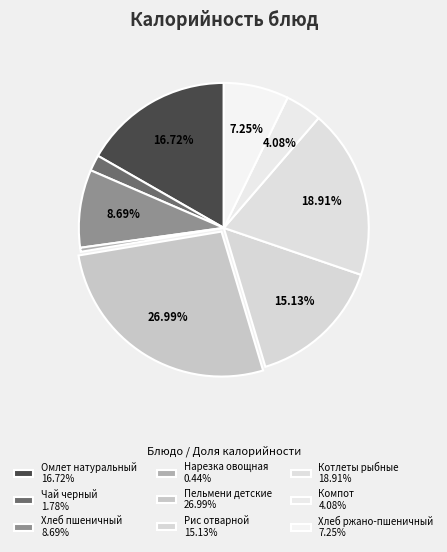

How many slices are in this pie chart?

9